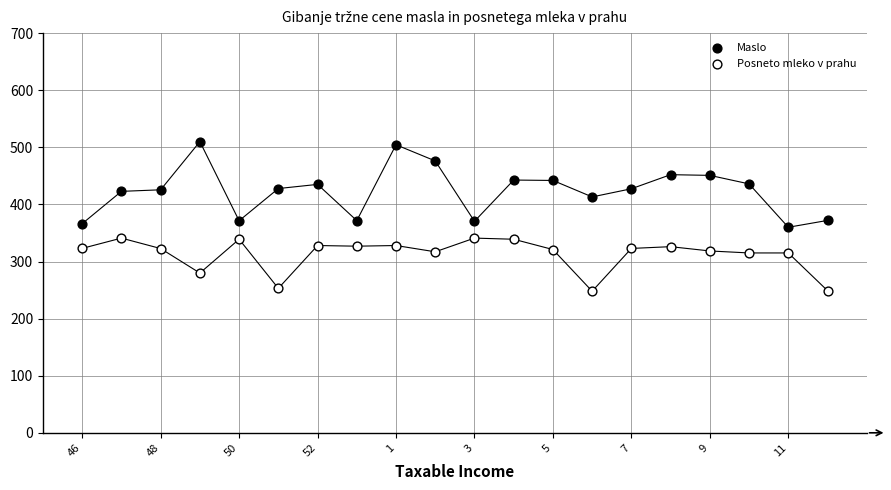

Which series reaches the maximum Y coordinate?

Maslo